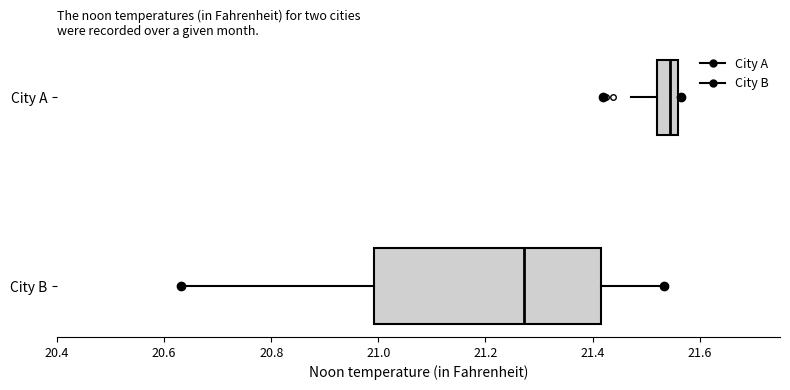

Comparing the boxes themselves (not the whiskers), which one is the widest?

City B